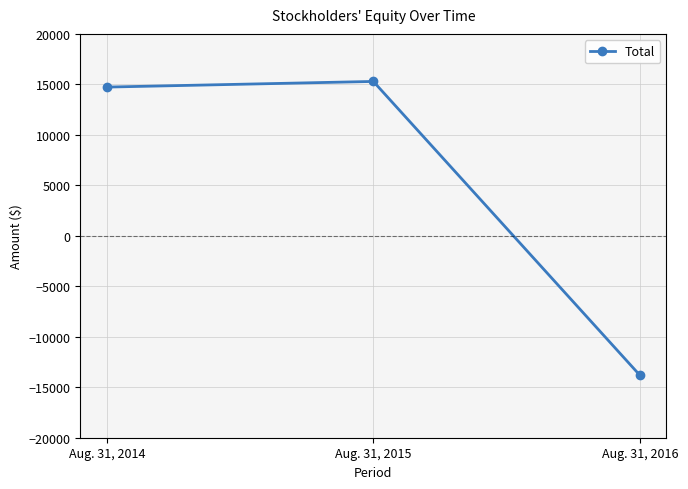

Reading left to right, what are all the values shown in this chart?

14731	15290	-13800